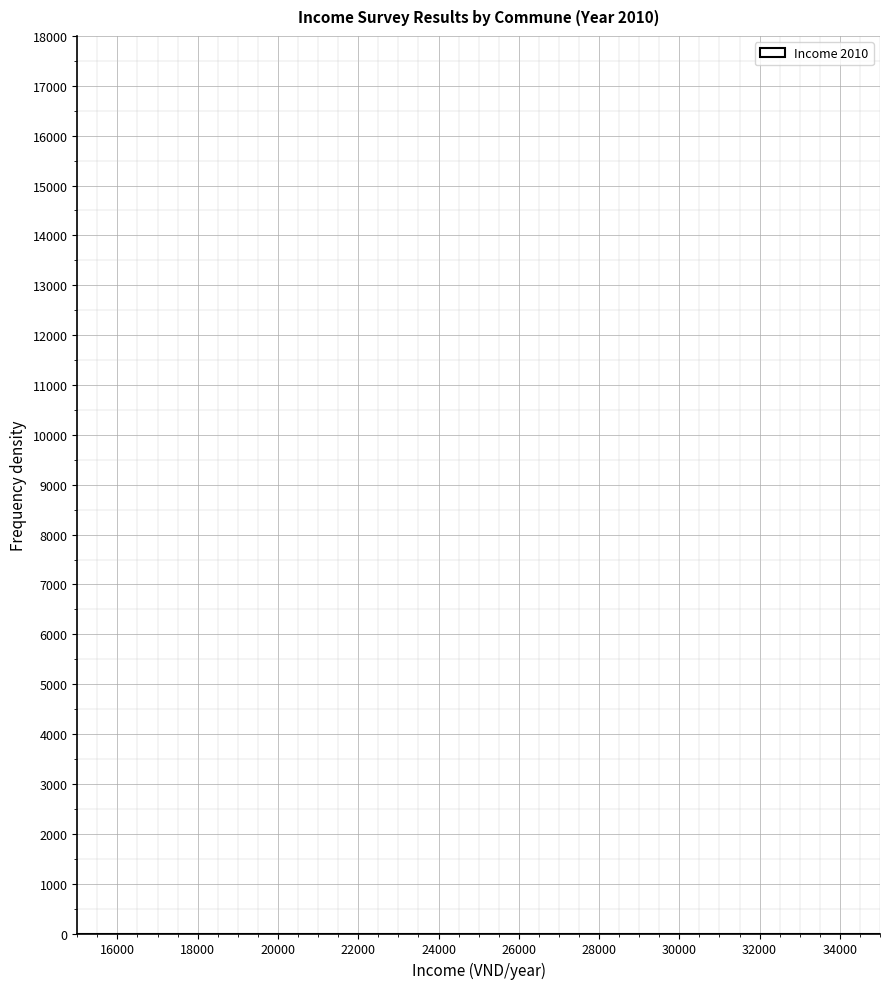

Reading left to right, list every bar in this chart as the range it spans on the x-axis followed by its height. The values are not printed on the chart, so give them approximately, as read against the axis.

15000 to 17000: under 100
17000 to 19000: under 100
19000 to 21000: under 100
21000 to 23000: under 100
23000 to 25000: 0
25000 to 27000: 0
27000 to 29000: under 100
29000 to 31000: under 100
31000 to 35000: under 100